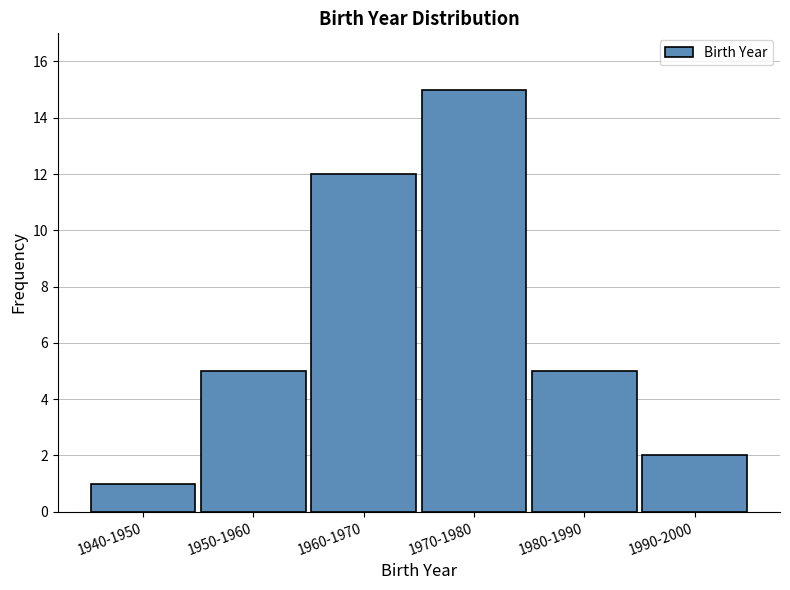

Reading left to right, extract all data points from this chart.

1	5	12	15	5	2